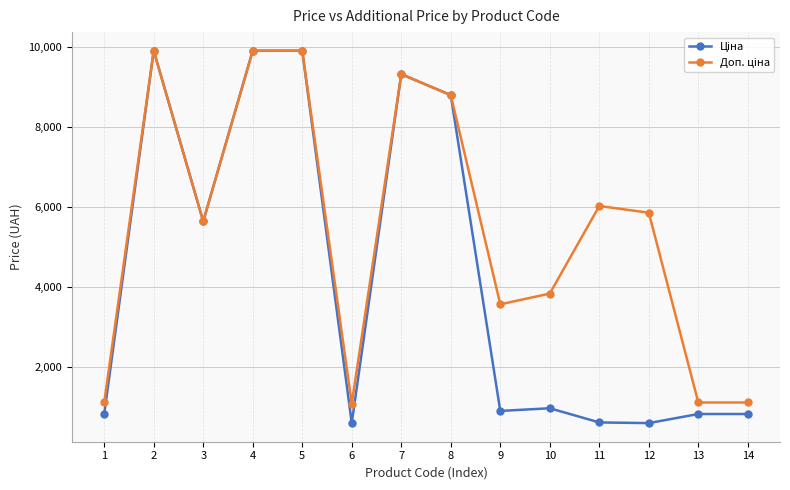

What is the difference between the highest and lowest values at 12?

5267.6